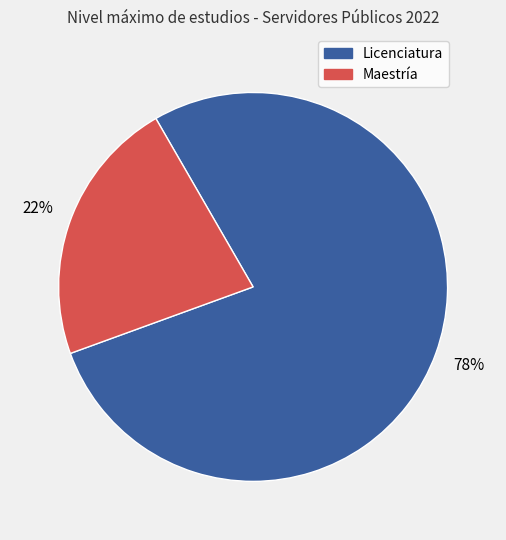

To the nearest percent, what is the average slice percentage?

50%